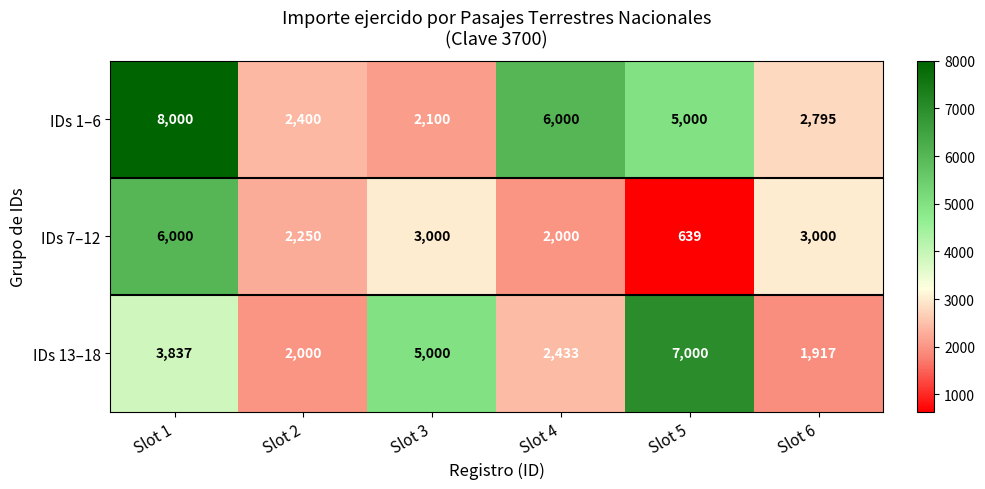

Is it true that IDs 1–6 equals 7319 at Slot 5?

False